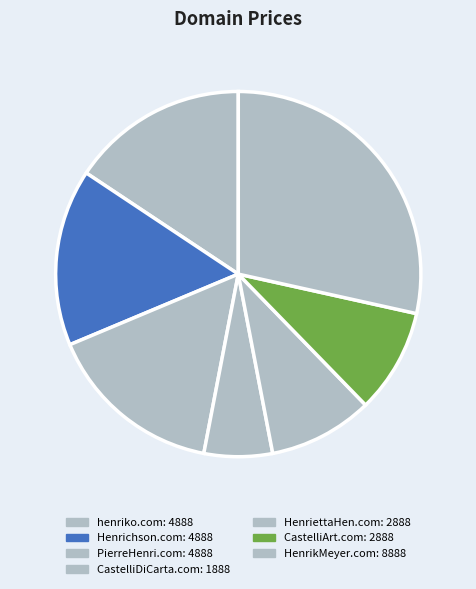

What percentage is the HenrikMeyer.com slice, to the nearest percent?

28%